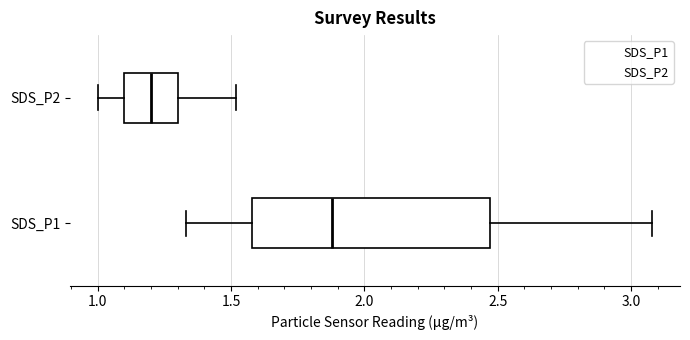

Which box's median line is the furthest to the right?

SDS_P1